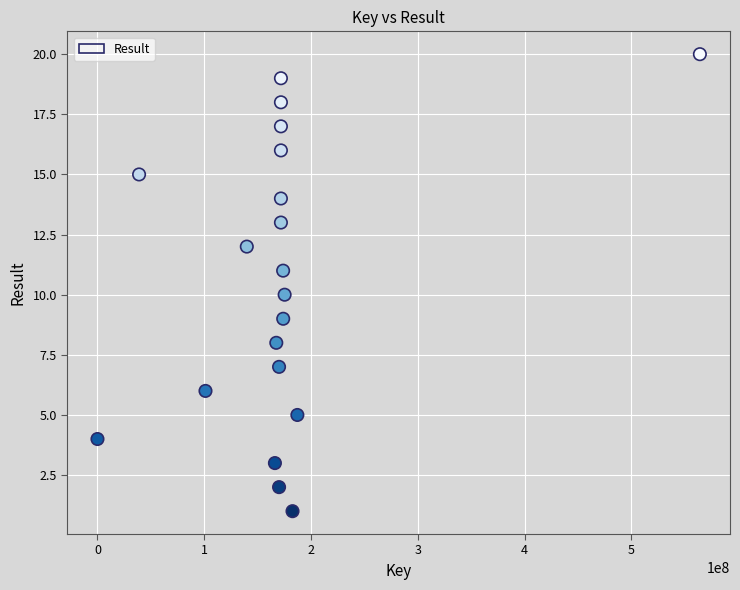

What is the range of Y values (max minus min)?

19